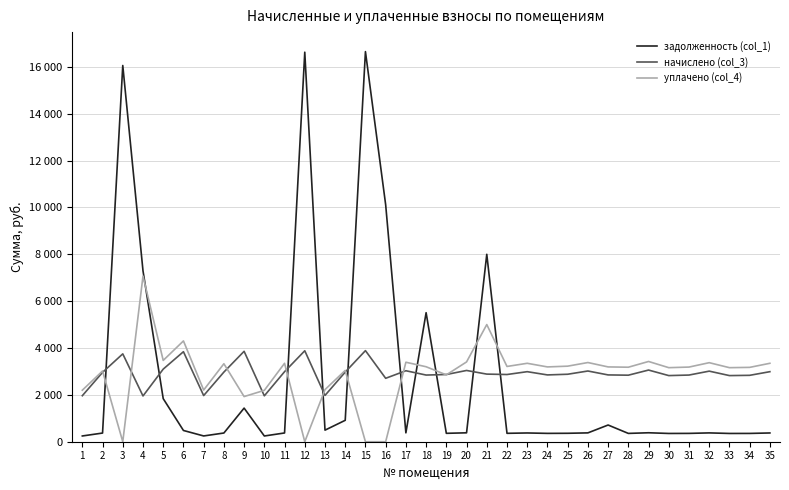

Reading left to right, list all the values displayed in this chart.

задолженность (col_1): 1=245.5	2=370.1	3=16058.1	4=7295.3	5=1838.9	6=480.2	7=246.2	8=371.5	9=1434.3	10=244.8	11=373.7	12=16625.4	13=494.0	14=914.0	15=16650.0	16=10114.5	17=378.7	18=5506.9	19=358.6	20=380.2	21=7999.3	22=358.6	23=373.7	24=356.4	25=360.0	26=377.3	27=712.8	28=355.0	29=382.3	30=352.8	31=355.7	32=376.6	33=352.8	34=354.2	35=373.7
начислено (col_3): 1=1964.2	2=2960.6	3=3749.8	4=1952.6	5=3098.9	6=3841.9	7=1969.9	8=2972.2	9=3859.2	10=1958.4	11=2989.4	12=3882.2	13=1975.7	14=2972.2	15=3888.0	16=2707.2	17=3029.8	18=2845.4	19=2868.5	20=3041.3	21=2885.8	22=2868.5	23=2989.4	24=2851.2	25=2880.0	26=3018.2	27=2851.2	28=2839.7	29=3058.6	30=2822.4	31=2845.4	32=3012.5	33=2822.4	34=2833.9	35=2989.4
уплачено (col_4): 1=2199.4	2=3018.2	3=0.0	4=7069.9	5=3470.1	6=4302.1	7=2205.9	8=3328.2	9=1927.1	10=2193.0	11=3347.6	12=0.0	13=2224.0	14=3043.0	15=0.0	16=0.0	17=3392.7	18=3200.0	19=2853.5	20=3405.6	21=5000.0	22=3212.1	23=3347.6	24=3192.8	25=3225.0	26=3379.8	27=3192.8	28=3179.8	29=3424.9	30=3160.5	31=3186.3	32=3373.3	33=3160.5	34=3173.4	35=3347.6